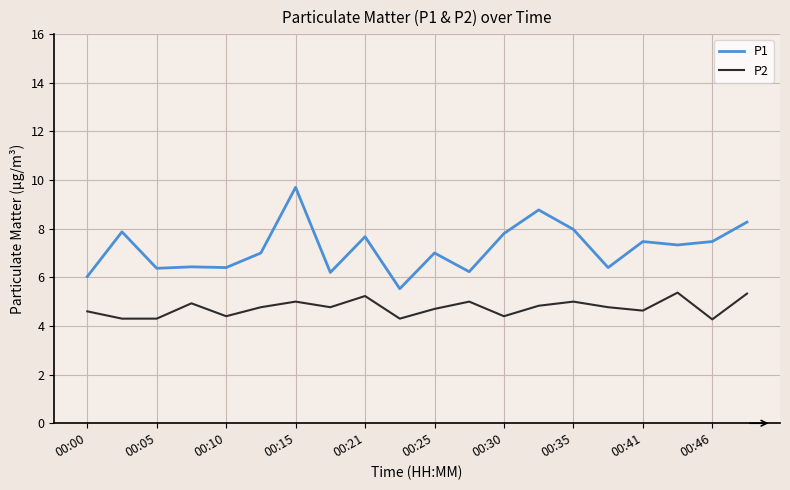

List the series in order of their peak value, highest first.

P1, P2